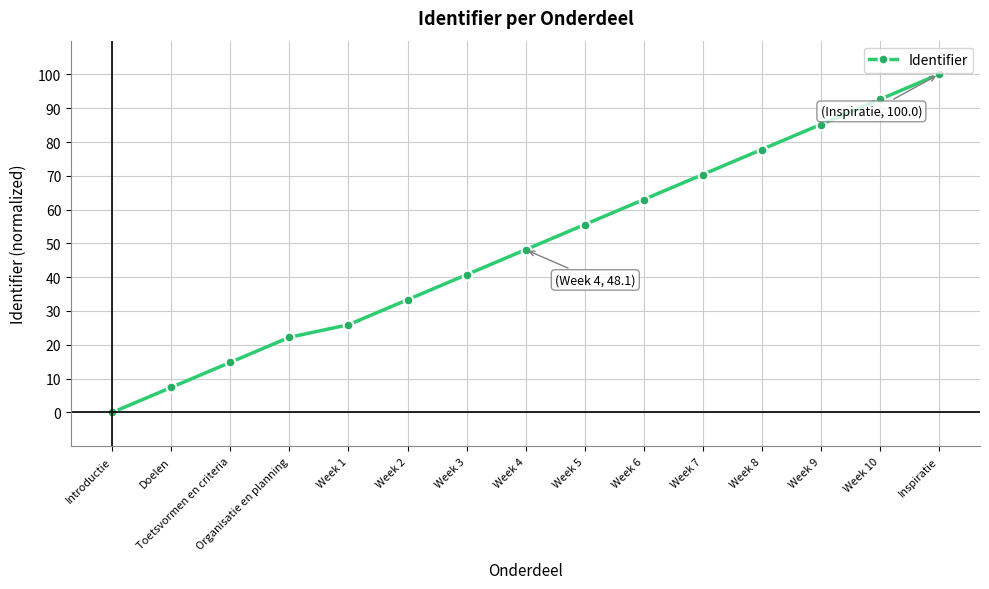

What value does the data have at Inspiratie?

100.0